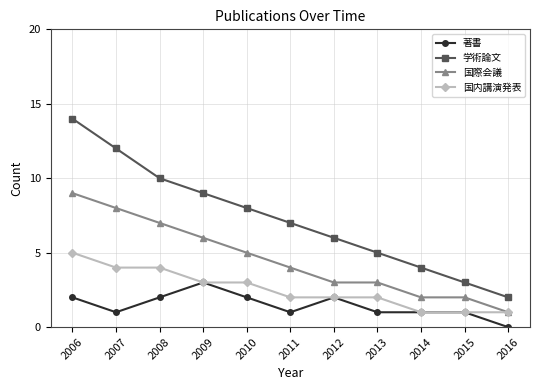

True or false: 学術論文 and 国内講演発表 intersect in this chart.

False